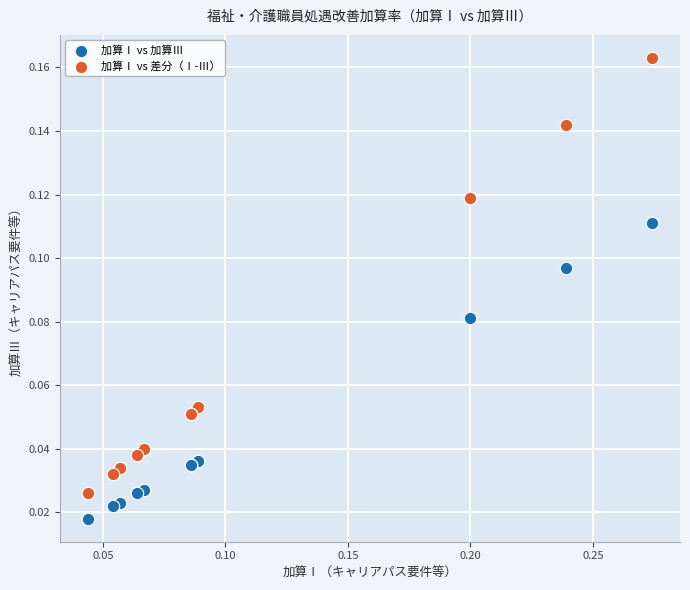

Which series contains the lowest Y value?

加算Ⅰ vs 加算Ⅲ